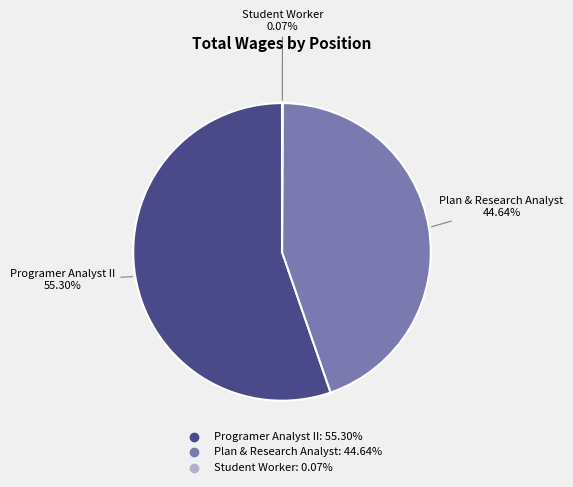

What portion of the pie excludes Plan & Research Analyst?

55.4%